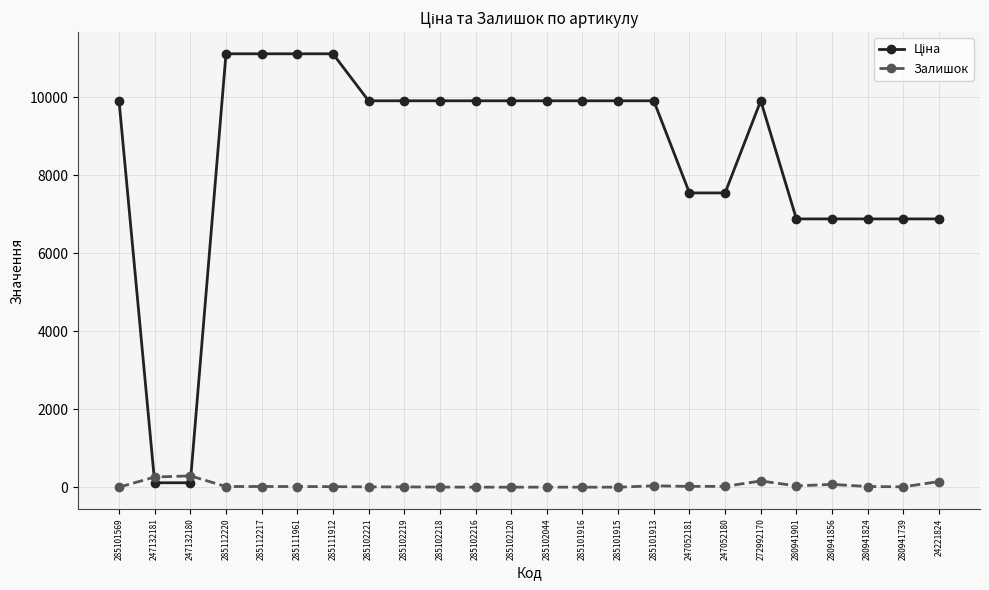

How many lines are shown in the chart?

2